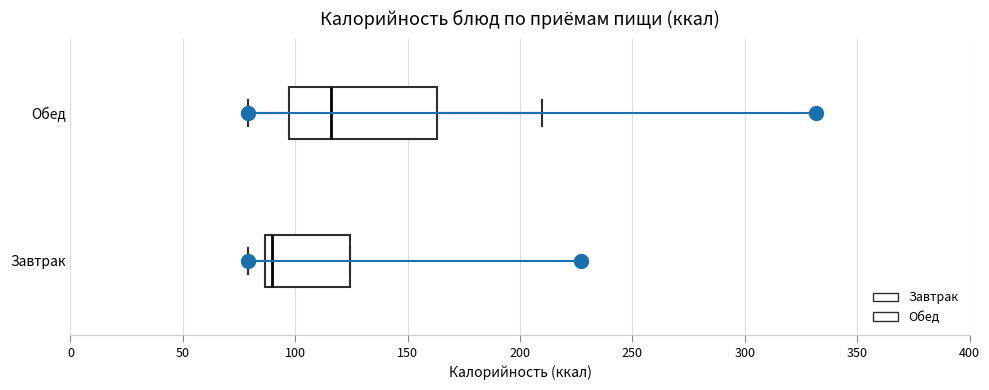

Reading bottom to top, transcribe this box plot: for each box, give where its median line is, the range the box spans, and where its two whiskers end, as read against the x-axis. The values are not printed on the chart, so give them approximately, as read against the axis.

Завтрак: median 90, box 85 to 125, whiskers 80 to 125
Обед: median 115, box 95 to 165, whiskers 80 to 210